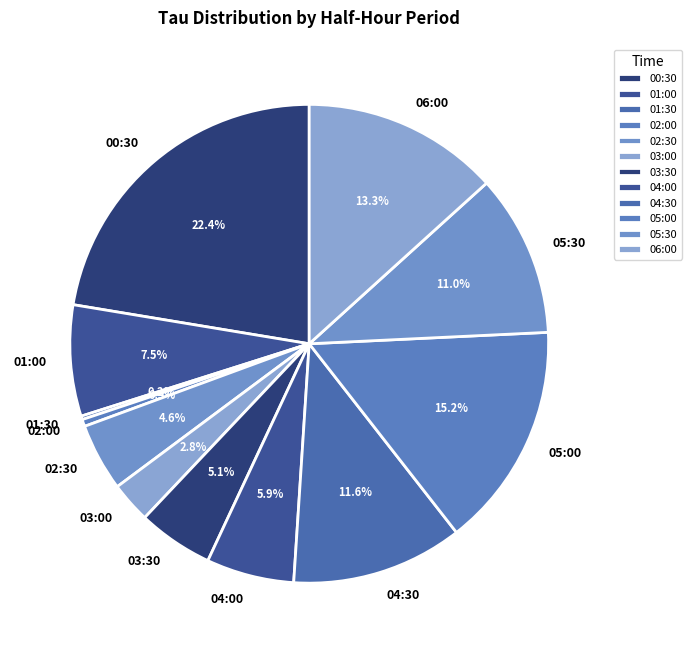

What portion of the pie excludes 02:30?

95.4%